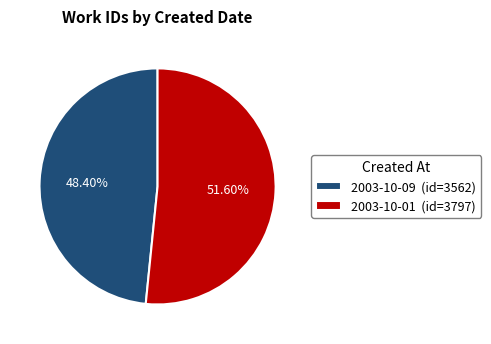

How many slices are in this pie chart?

2